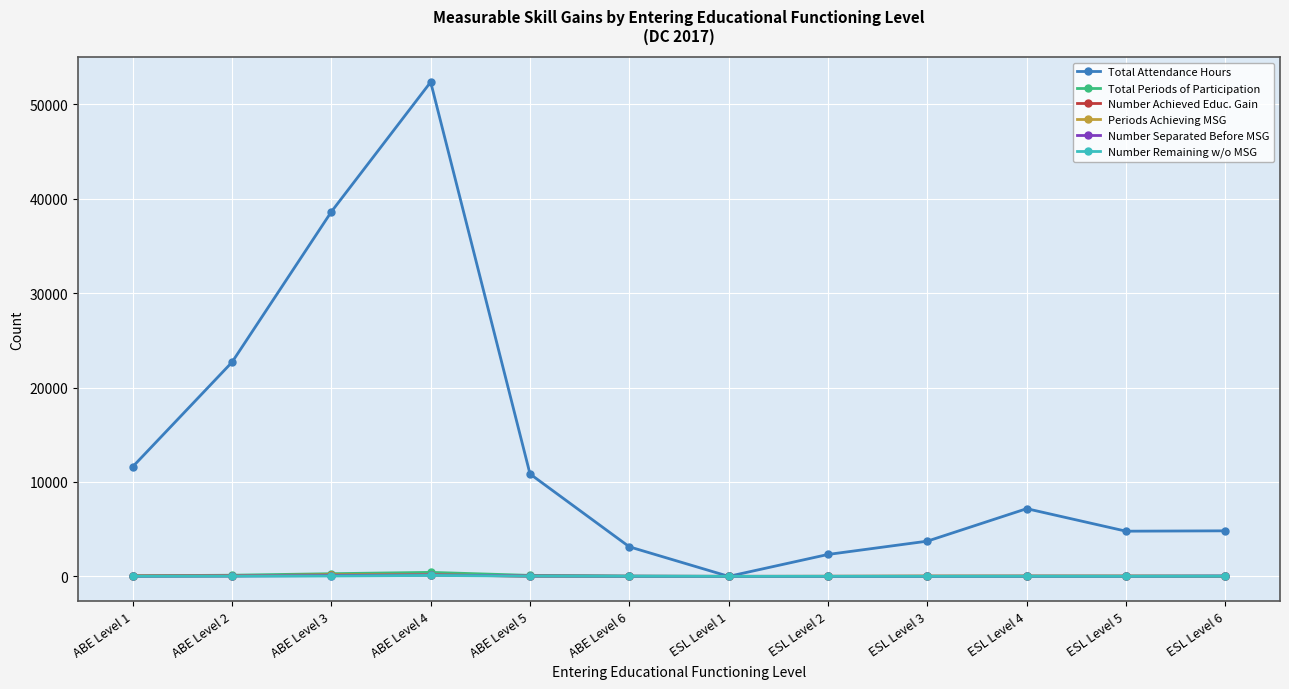

Does the chart display data point markers on the line(s)?

Yes